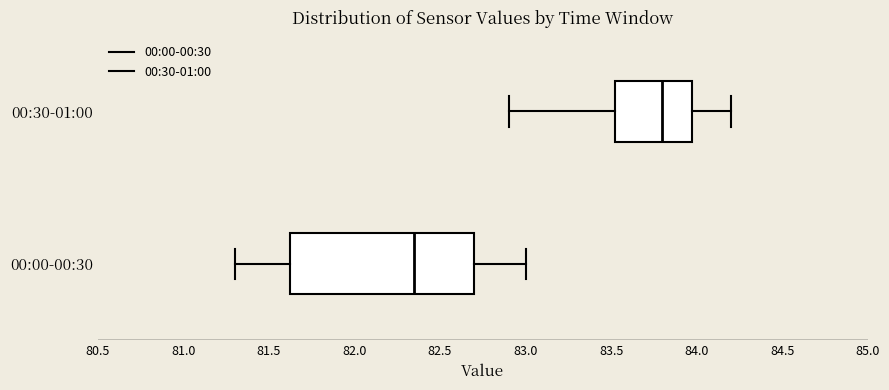

Reading bottom to top, read every box against the x-axis: the position of its median line, the range the box covers, and the ends of its whiskers. The values are not printed on the chart, so give them approximately, as read against the axis.

00:00-00:30: median 82.35, box 81.65 to 82.70, whiskers 81.30 to 83.00
00:30-01:00: median 83.80, box 83.55 to 84.00, whiskers 82.90 to 84.20